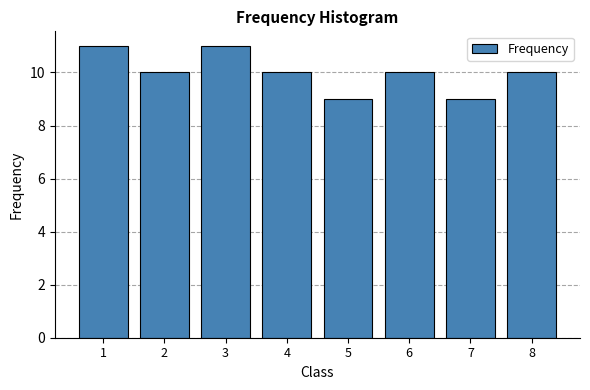

Reading right to left, transcribe all the data shown in this chart.

8=10	7=9	6=10	5=9	4=10	3=11	2=10	1=11